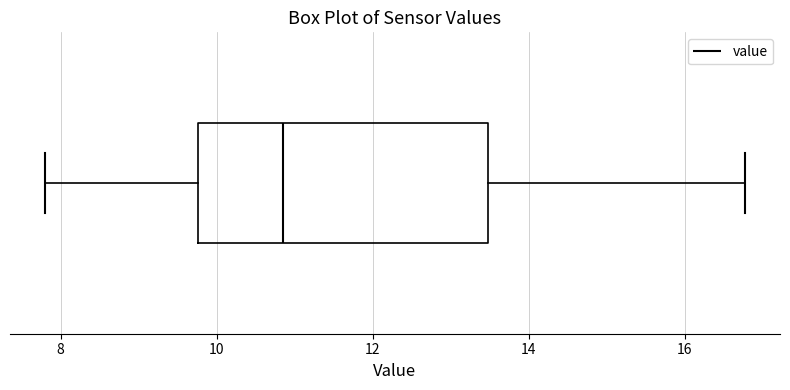

Read this box plot against the x-axis: the position of the median line, the range covered by the box, and the ends of both whiskers. The values are not printed on the chart, so give them approximately, as read against the axis.

median 10.8, box 9.8 to 13.4, whiskers 7.8 to 16.8